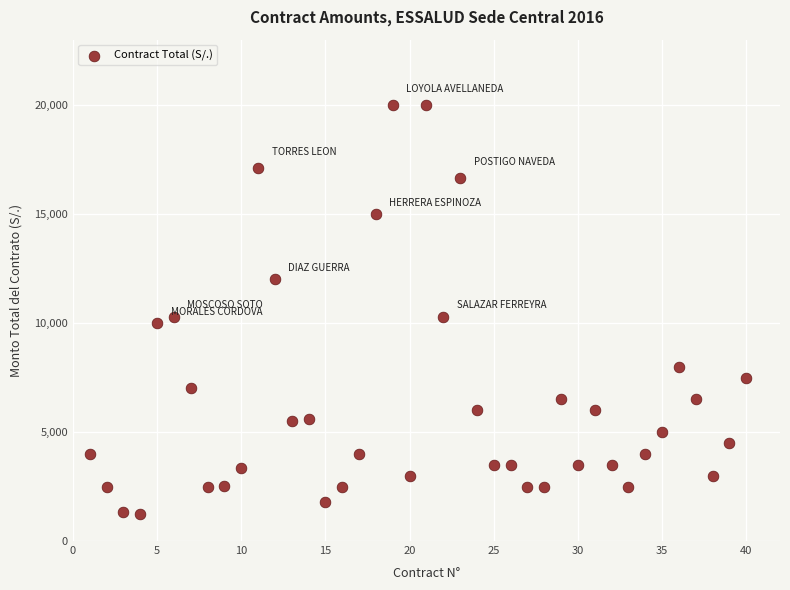

What is the range of X values (max minus min)?

39.0